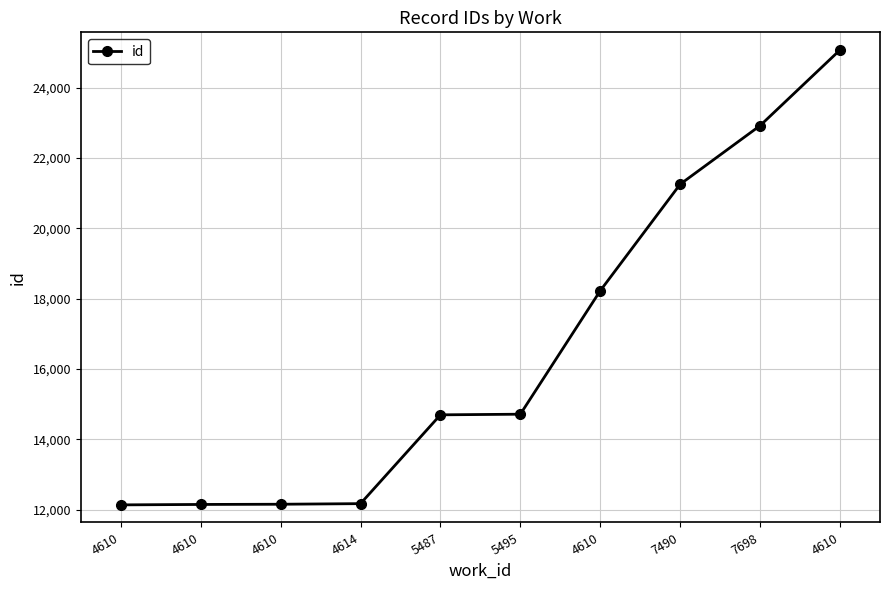

Does the chart have visible grid lines?

Yes